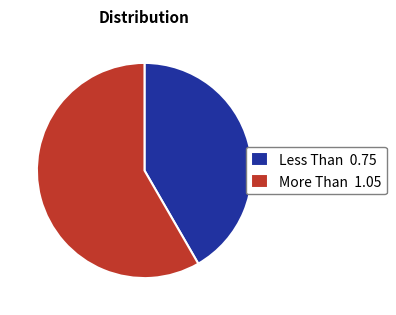

Which category has the biggest portion of the pie?

More Than